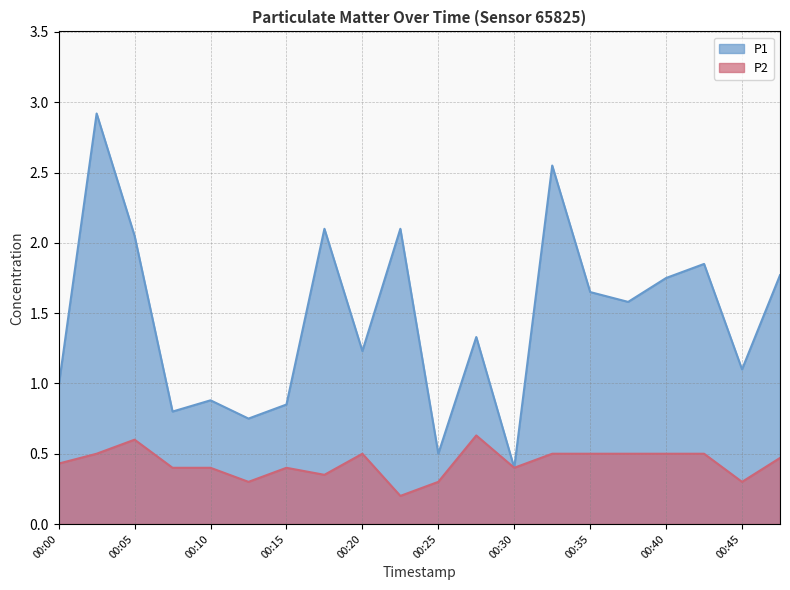

Is it true that P2 equals 0.4 at 00:15?

True